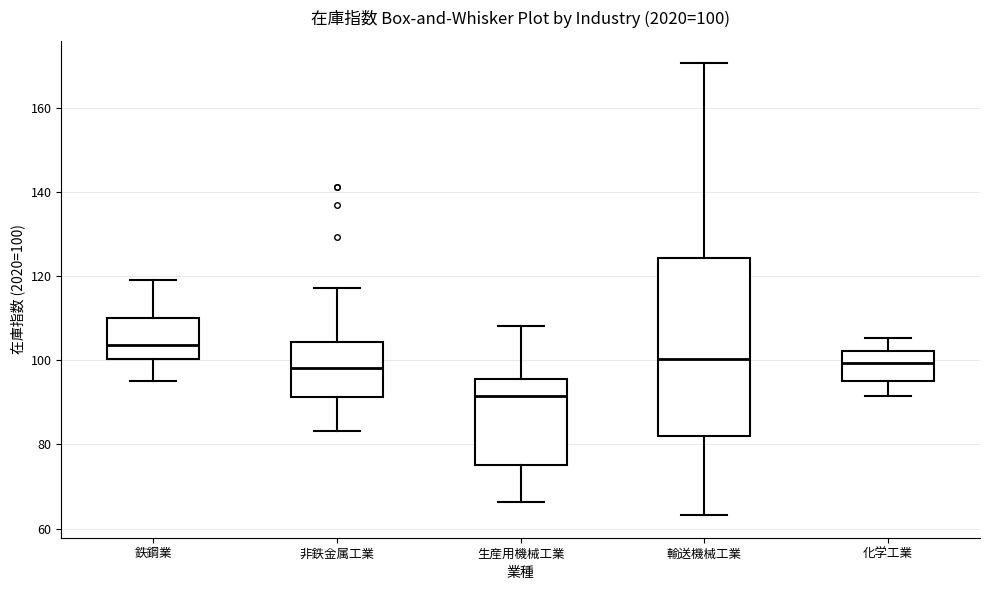

Which box is the tallest, from its lower edge to its upper edge?

輸送機械工業